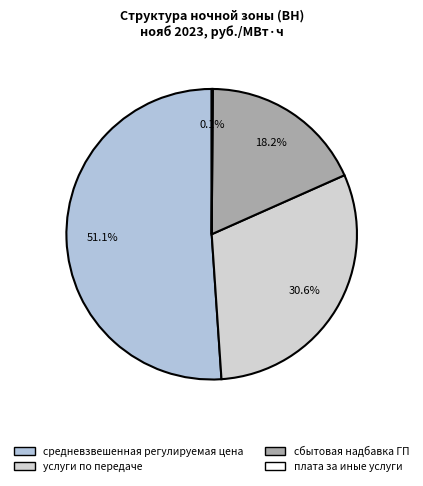

To the nearest percent, what is the combined percentage of услуги по передаче and плата за иные услуги?

31%